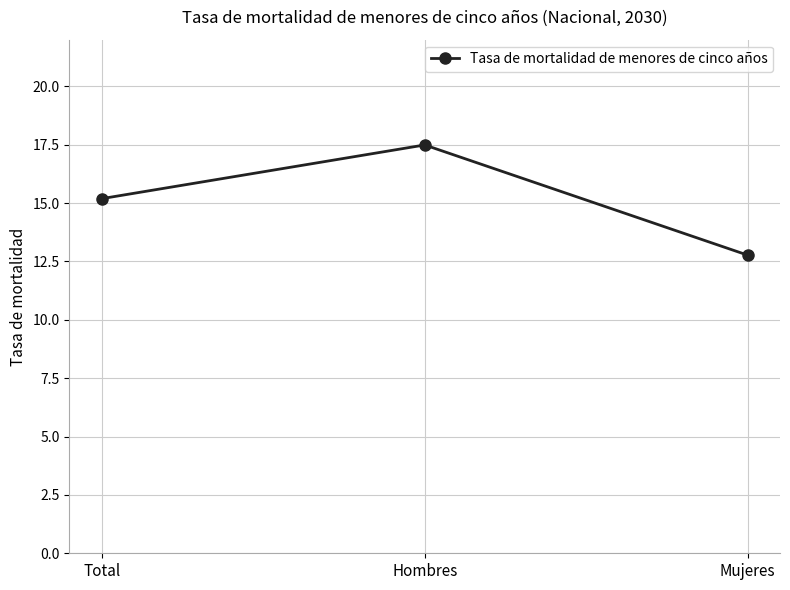

Count the number of data series in this chart.

1